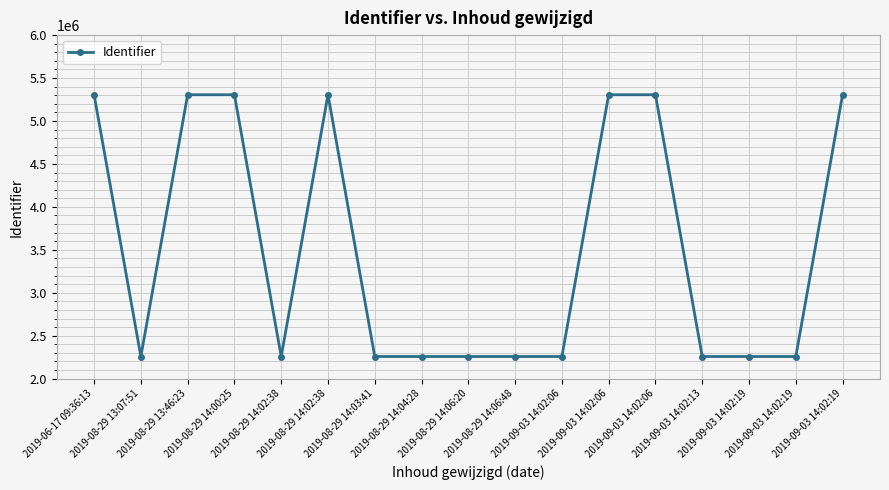

Is this an area chart (filled region under the line)?

No